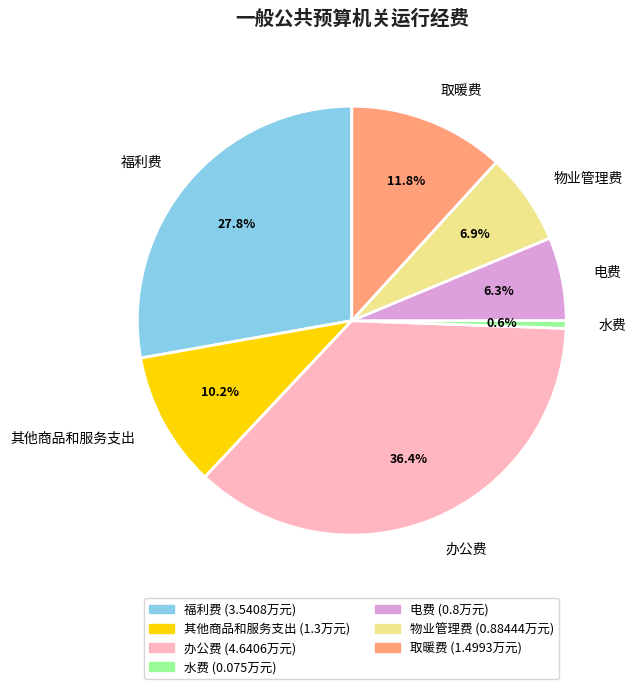

To the nearest percent, what is the average slice percentage?

14%